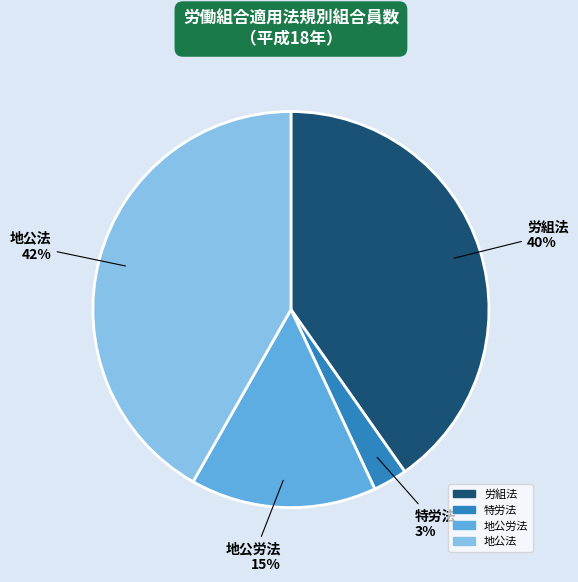

True or false: 特労法 accounts for 3% of the total.

True